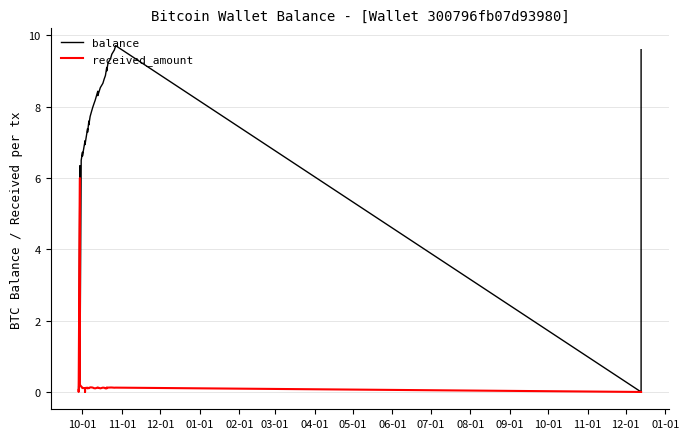

True or false: received_amount and balance intersect in this chart.

False